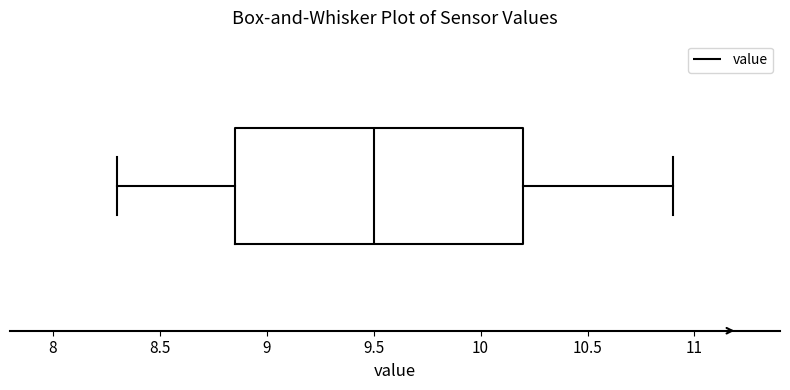

Where does the median line of the box sit on the x-axis? The values are not printed on the chart, so give them approximately, as read against the axis.

9.50